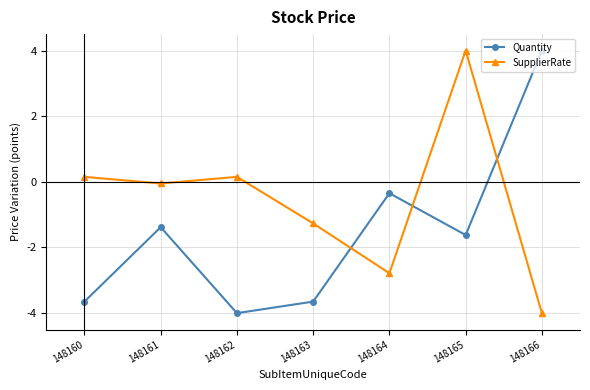

How many distinct data groups are displayed?

2